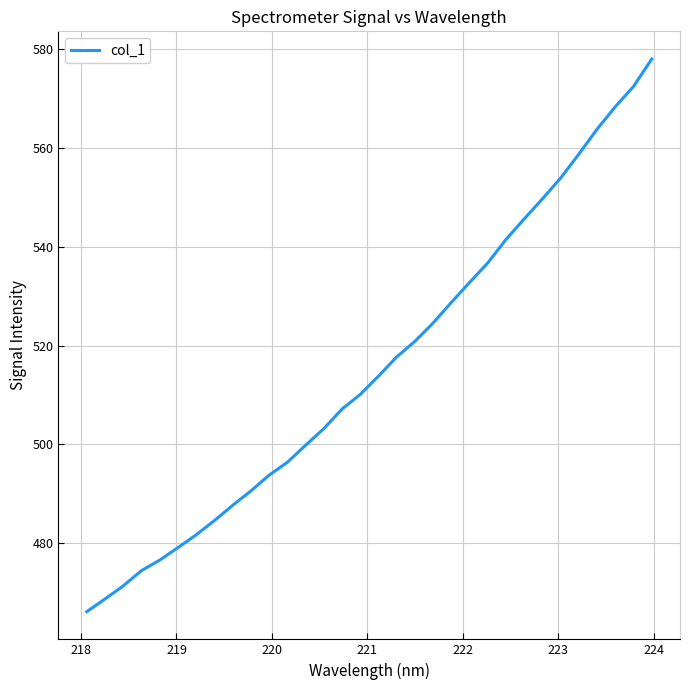

What is the smallest value displayed?

466.2